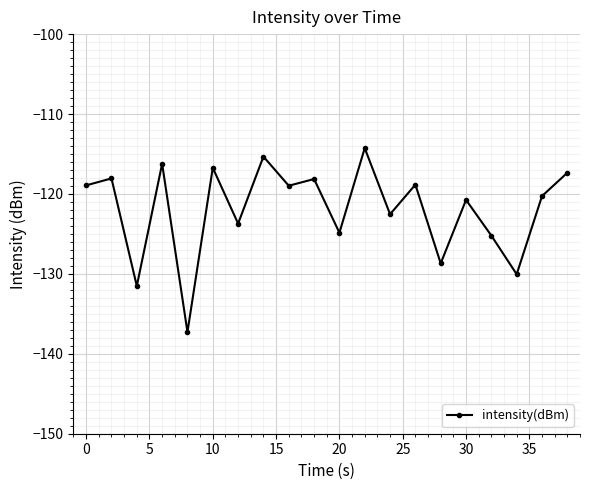

True or false: the data has more than 2 interior local peaks.

True